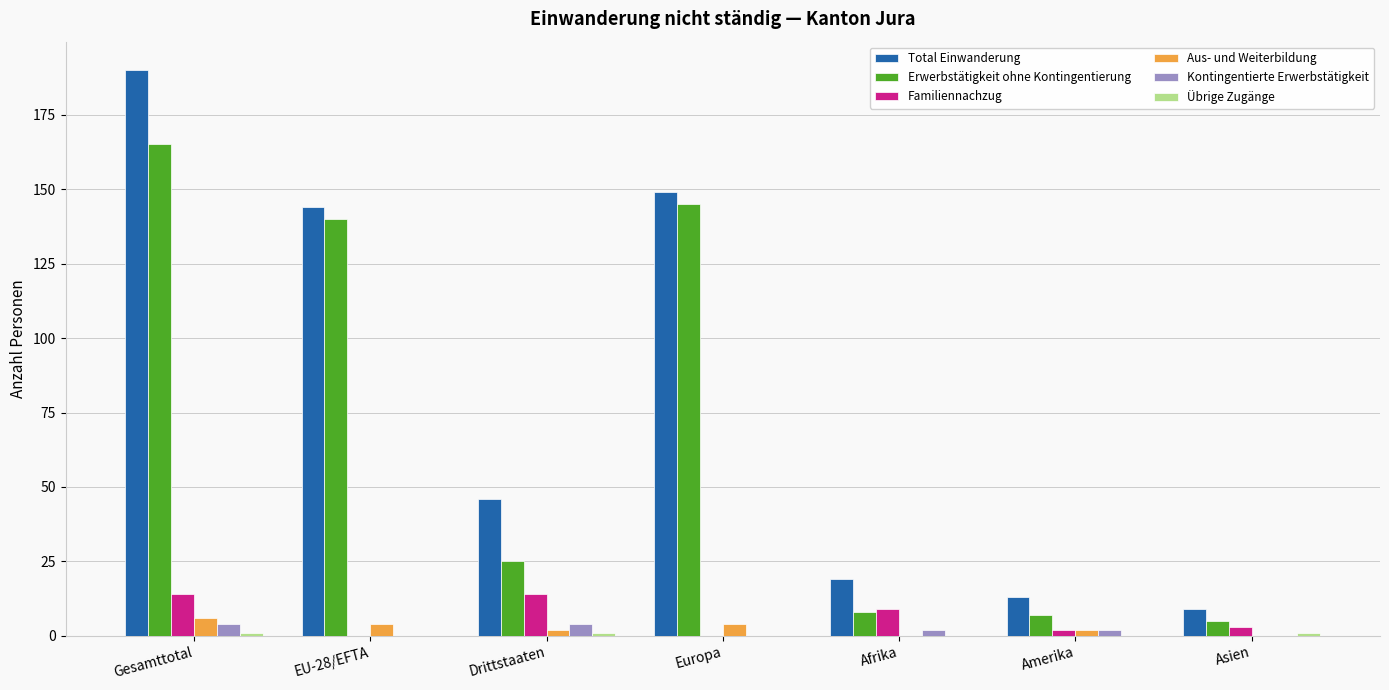

What is the sum of all Familiennachzug values?

42